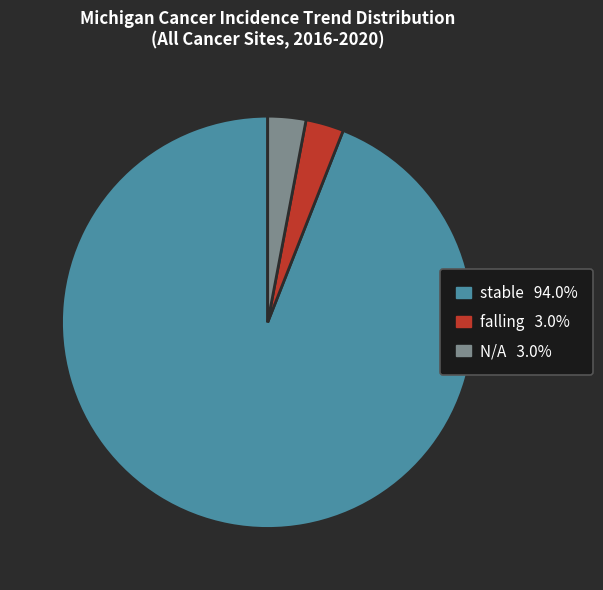

Approximately how many times larger is the value at falling compared to N/A?

1.0